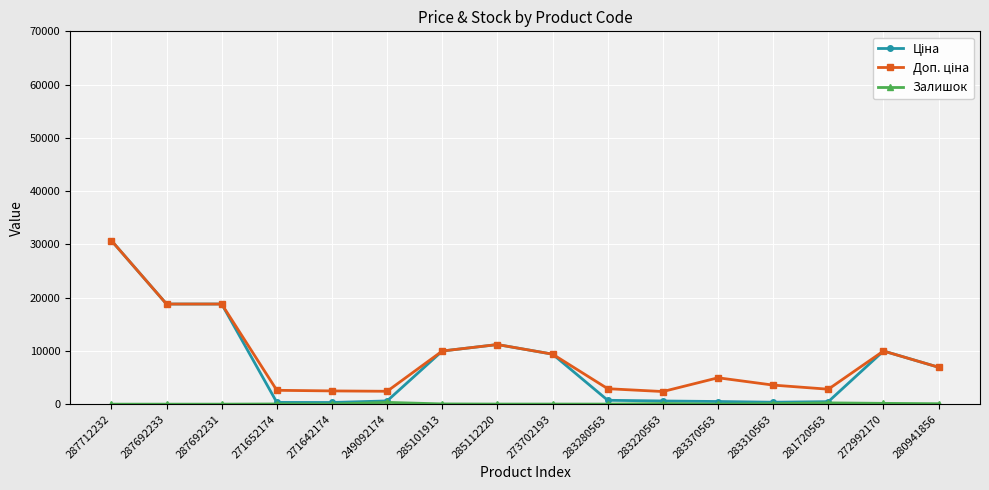

Which label corresponds to the largest value in the chart?

287712232